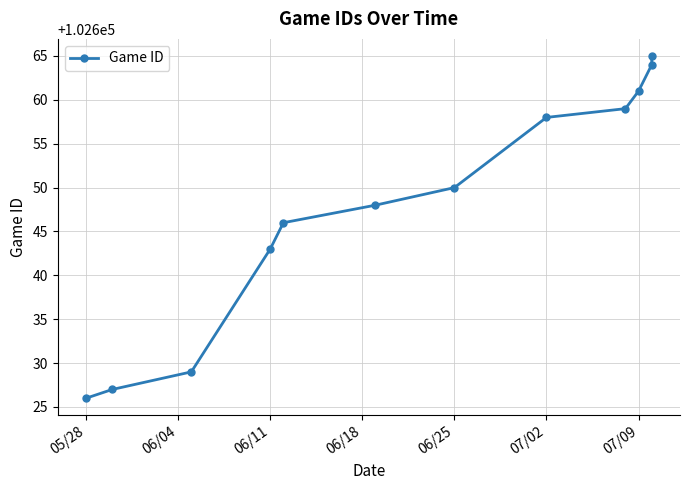

What is the label of the 12th point from the right?

05/28